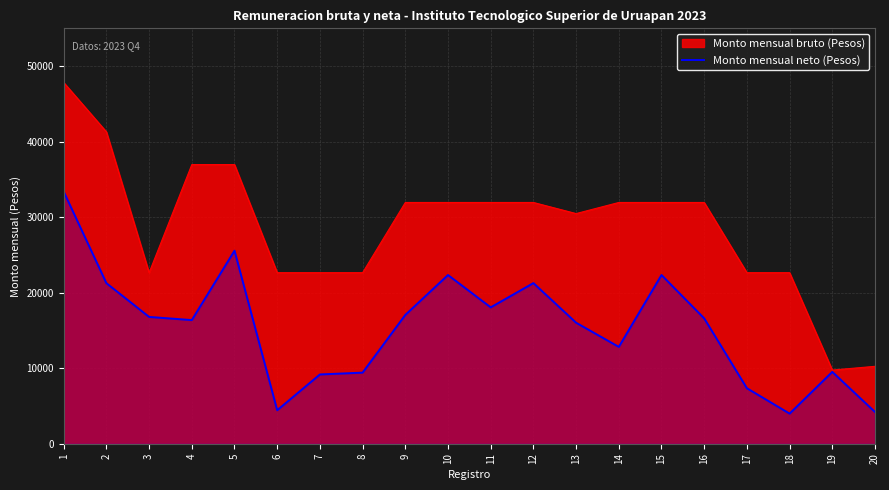

How many data points are less than 16600?

10